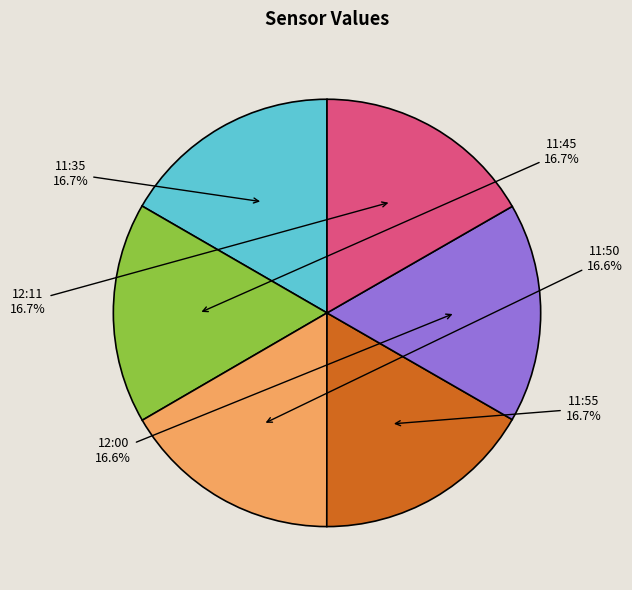

The 12:00 slice represents 17% of the pie. True or false?

True